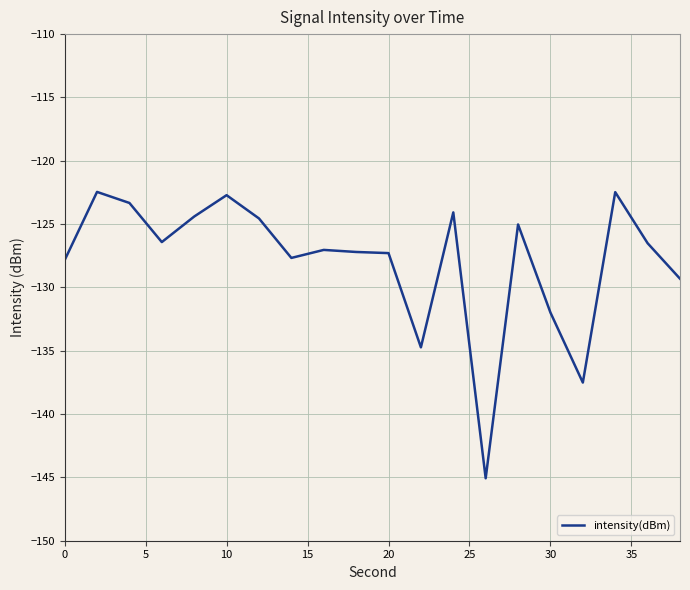

What is the greatest value displayed?

-122.5